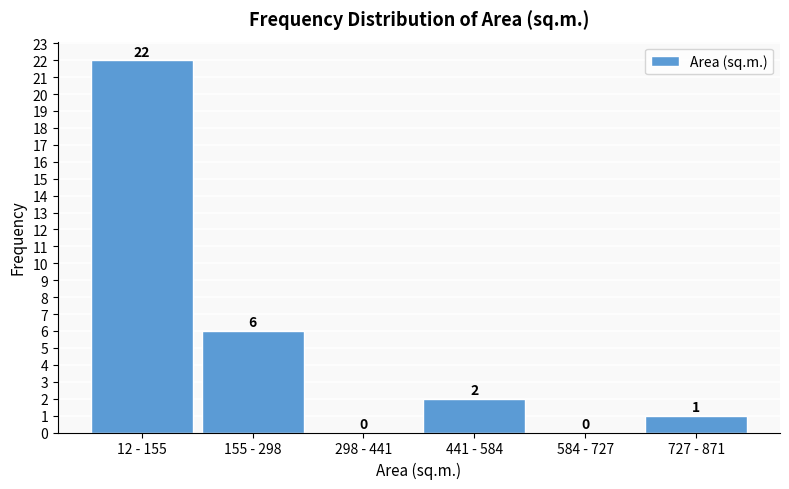

Reading left to right, transcribe all the data shown in this chart.

12 - 155=22	155 - 298=6	298 - 441=0	441 - 584=2	584 - 727=0	727 - 871=1